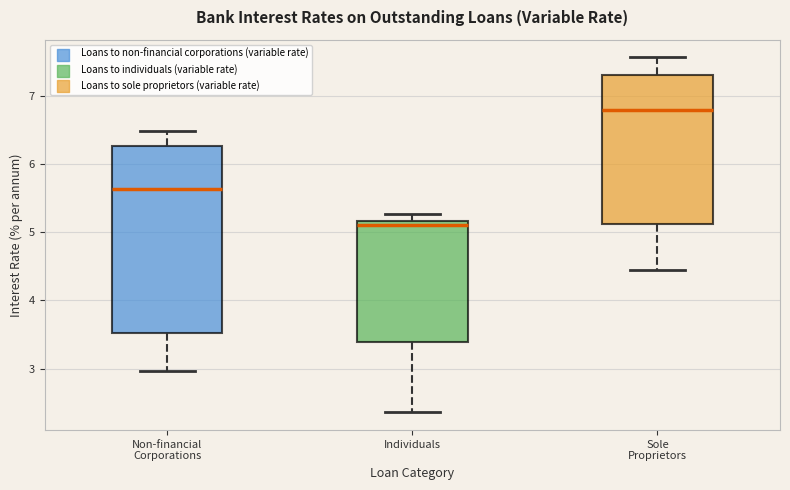

Where does the upper whisker of the box for Sole Proprietors end on the y-axis? The values are not printed on the chart, so give them approximately, as read against the axis.

7.6